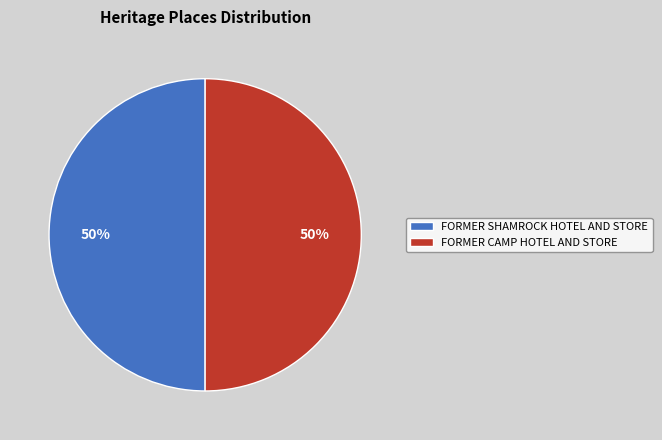

What is the ratio of the value at FORMER CAMP HOTEL AND STORE to the value at FORMER SHAMROCK HOTEL AND STORE?

1.0